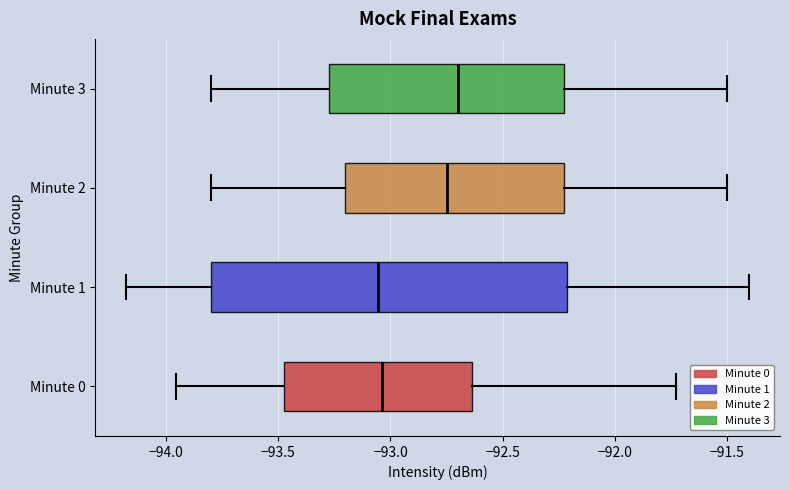

Comparing the boxes themselves (not the whiskers), which one is the widest?

Minute 1